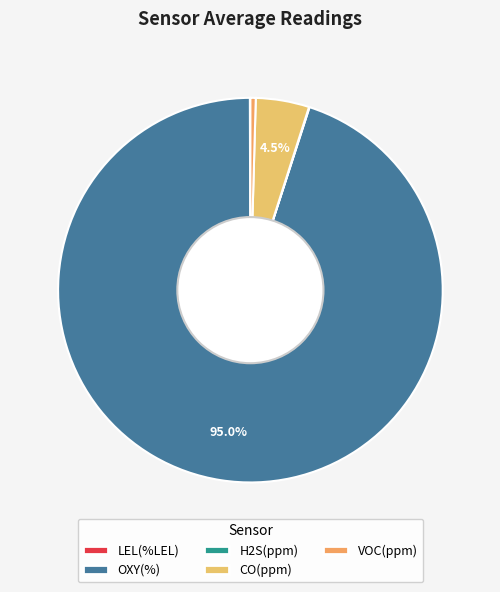

What is the largest slice in the pie chart?

OXY(%)